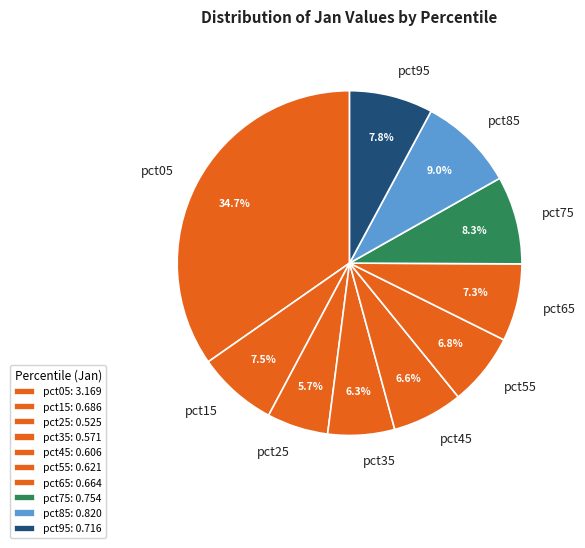

True or false: pct15 accounts for 1% of the total.

False